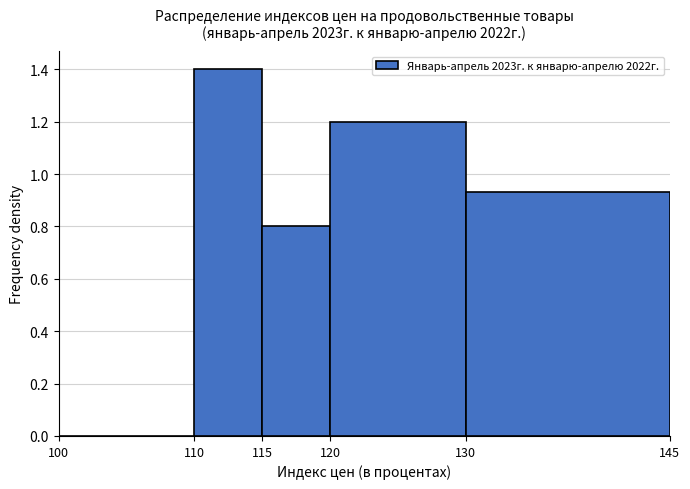

Reading left to right, list every bar in this chart as the range it spans on the x-axis followed by its height. The values are not printed on the chart, so give them approximately, as read against the axis.

100 to 110: 0
110 to 115: 1.40
115 to 120: 0.80
120 to 130: 1.20
130 to 145: 0.94